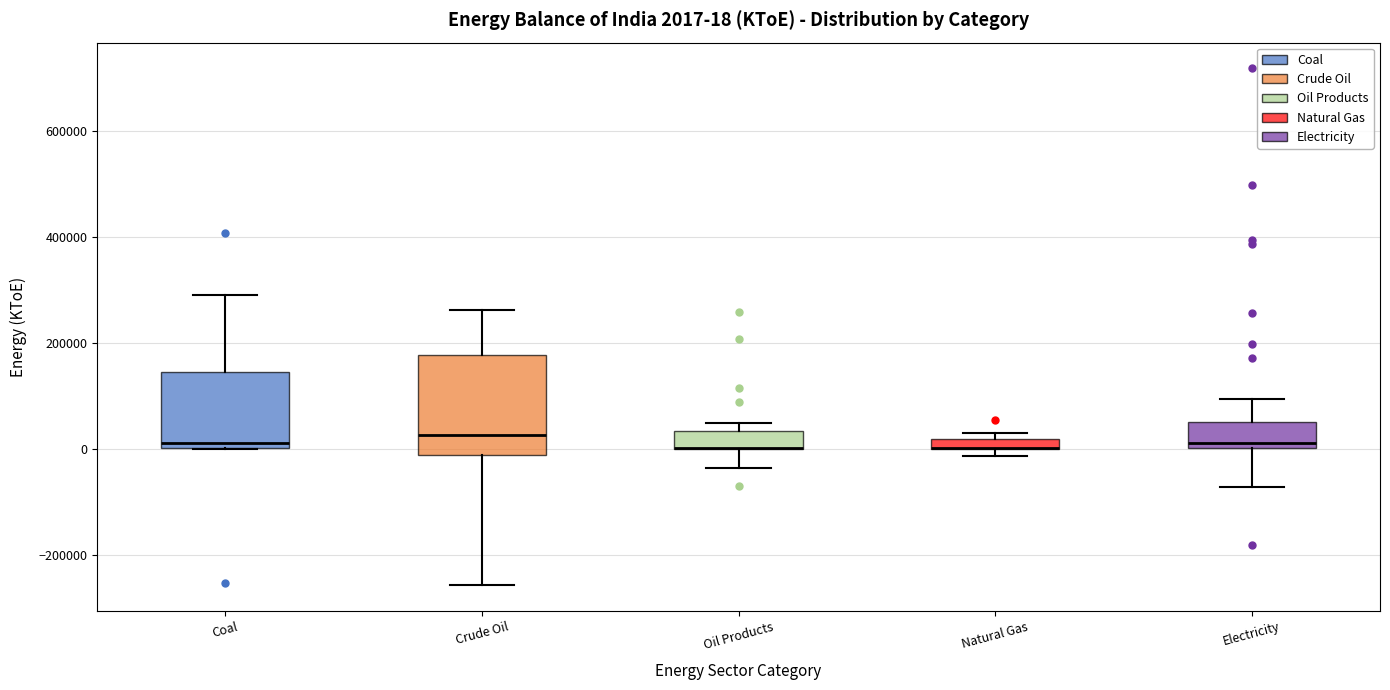

Which box is the tallest, from its lower edge to its upper edge?

Crude Oil